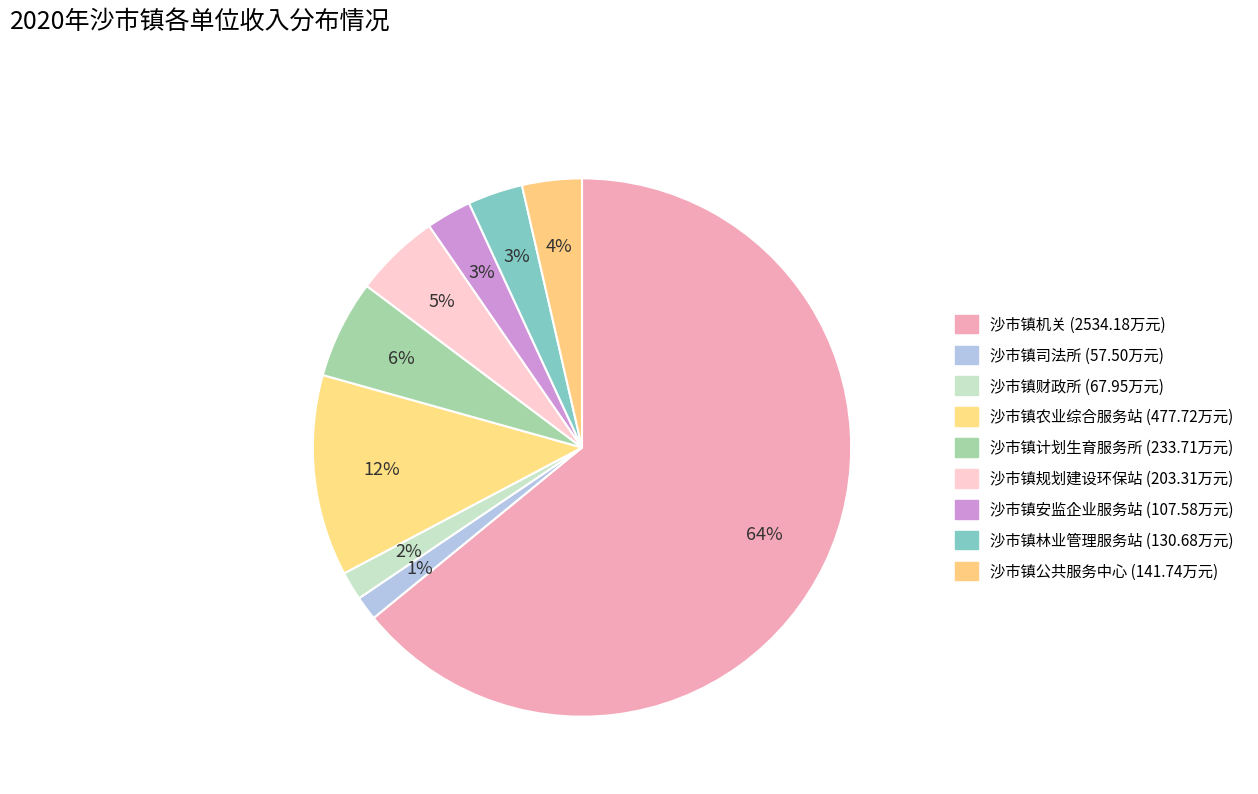

Rank the categories by value from highest to lowest.

沙市镇机关, 沙市镇农业综合服务站, 沙市镇计划生育服务所, 沙市镇规划建设环保站, 沙市镇公共服务中心, 沙市镇林业管理服务站, 沙市镇安监企业服务站, 沙市镇财政所, 沙市镇司法所